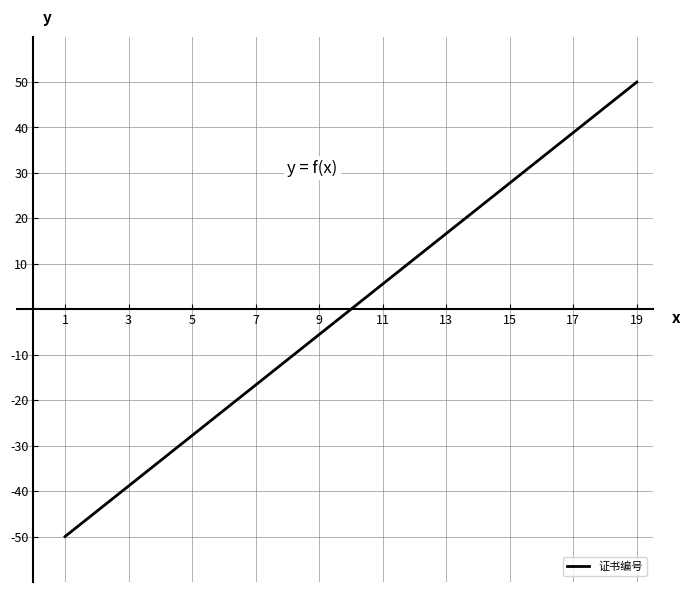

What is the greatest value displayed?

50.0